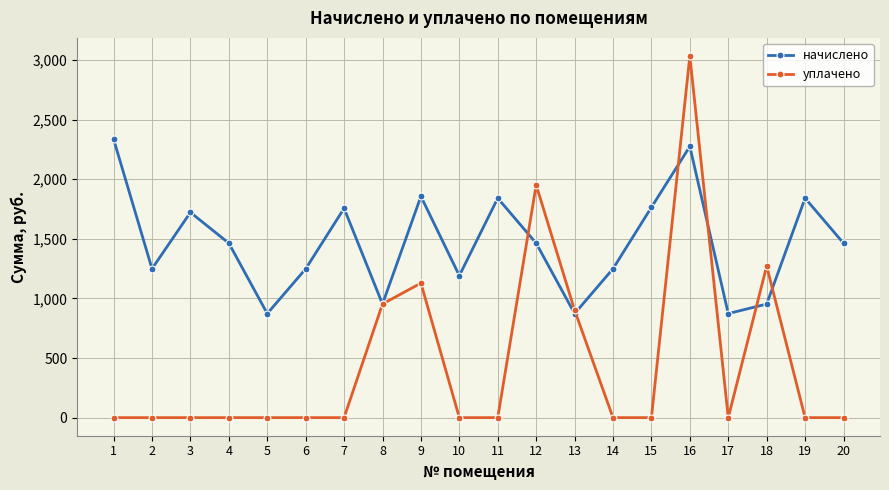

At which label does начислено first exceed 1462?

1